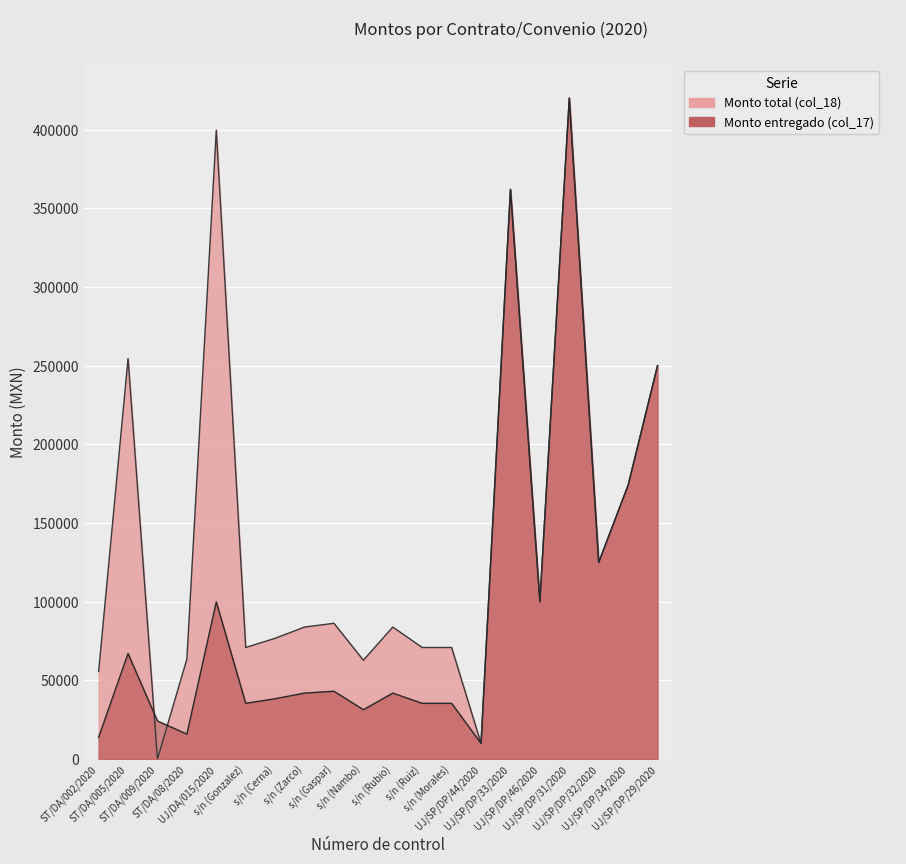

Where does the Monto entregado (col_17) series first go above 41954?

ST/DA/005/2020